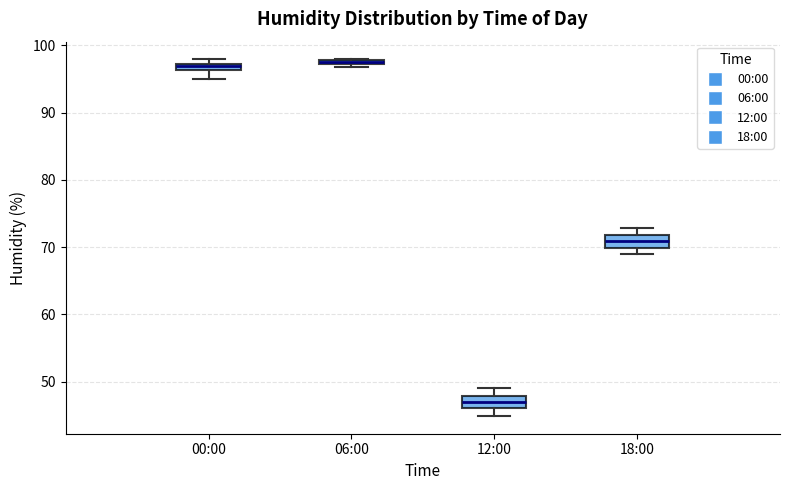

Where is the lower edge of the box for 18:00 on the y-axis? The values are not printed on the chart, so give them approximately, as read against the axis.

70